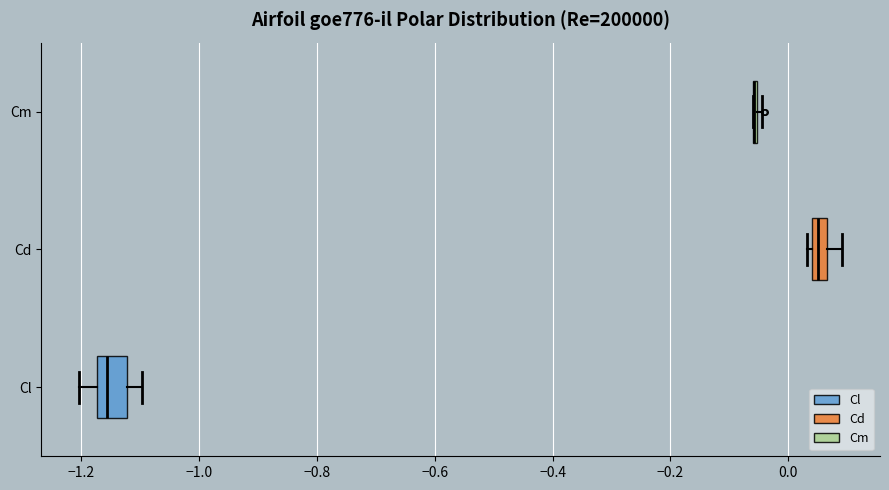

Where is the right edge of the box for Cd on the x-axis? The values are not printed on the chart, so give them approximately, as read against the axis.

0.06